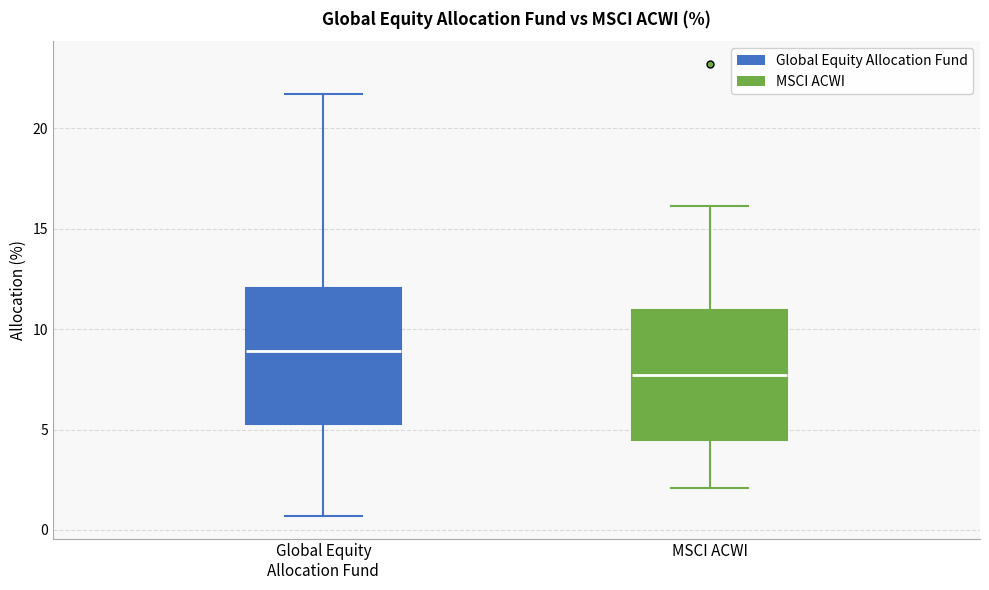

Reading left to right, transcribe this box plot: for each box, give where its median line is, the range the box spans, and where its two whiskers end, as read against the y-axis. The values are not printed on the chart, so give them approximately, as read against the axis.

Global Equity Allocation Fund: median 9.0, box 5.5 to 12.0, whiskers 0.5 to 21.5
MSCI ACWI: median 7.5, box 4.5 to 11.0, whiskers 2.0 to 16.0